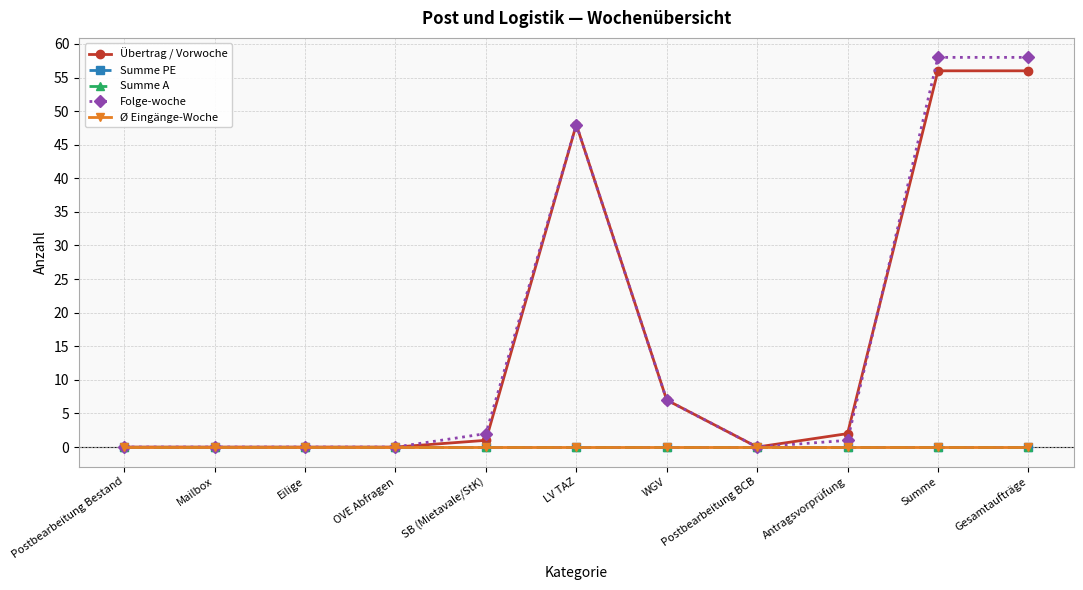

What is the difference between the Folge-woche values at Summe and WGV?

51